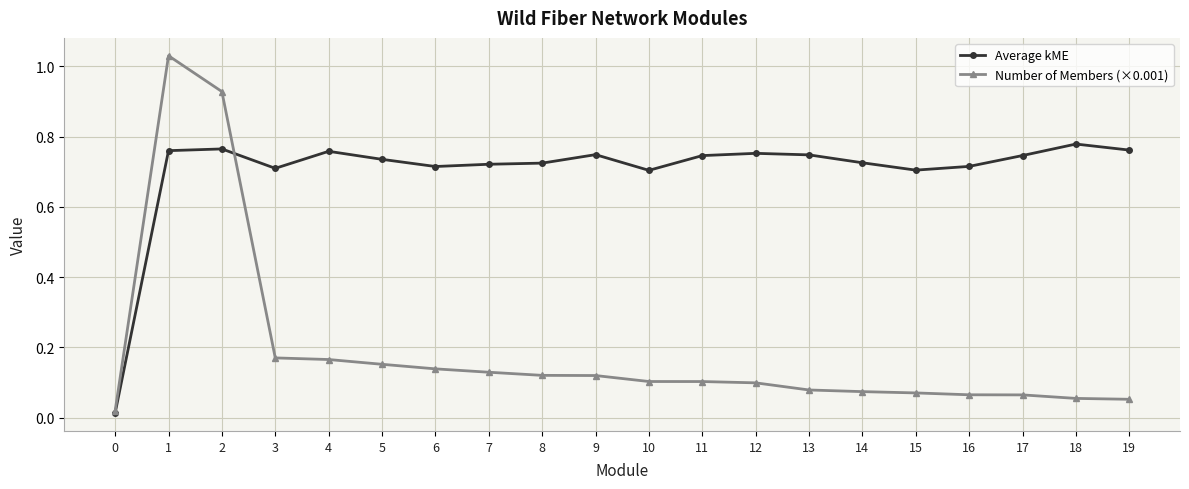

What is the difference between the highest and lowest values at 15?

0.6